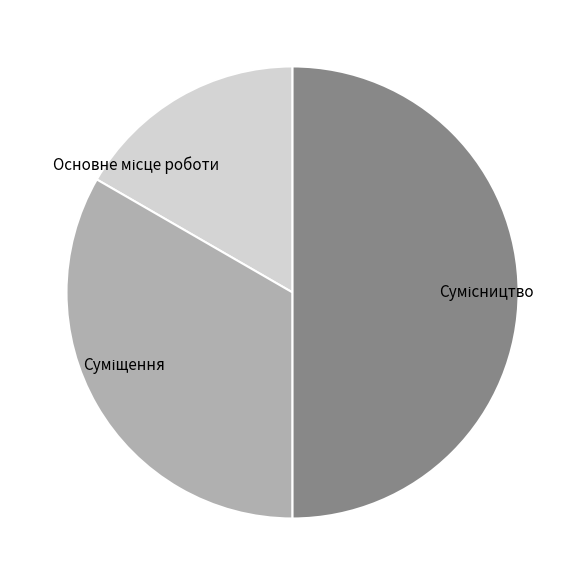

What percentage is the Основне місце роботи slice, to the nearest percent?

17%